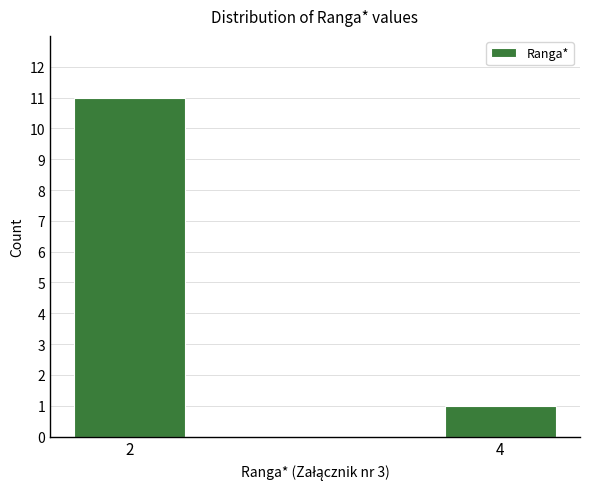

Reading left to right, extract all data points from this chart.

2=11	4=1